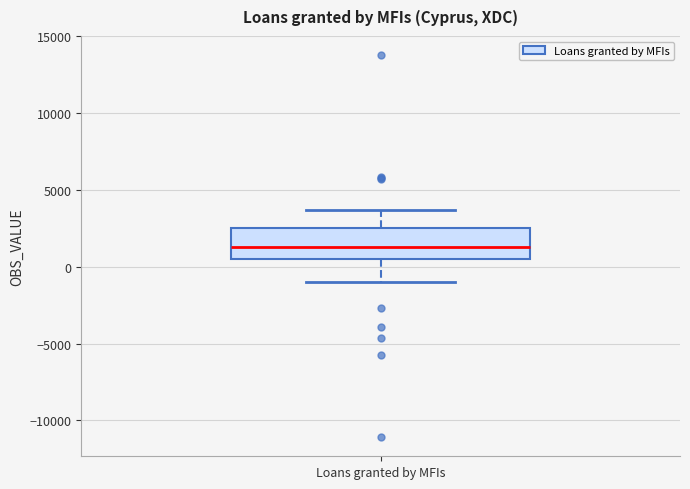

Read this box plot against the y-axis: the position of the median line, the range covered by the box, and the ends of both whiskers. The values are not printed on the chart, so give them approximately, as read against the axis.

median 1500, box 500 to 2500, whiskers -1000 to 3500